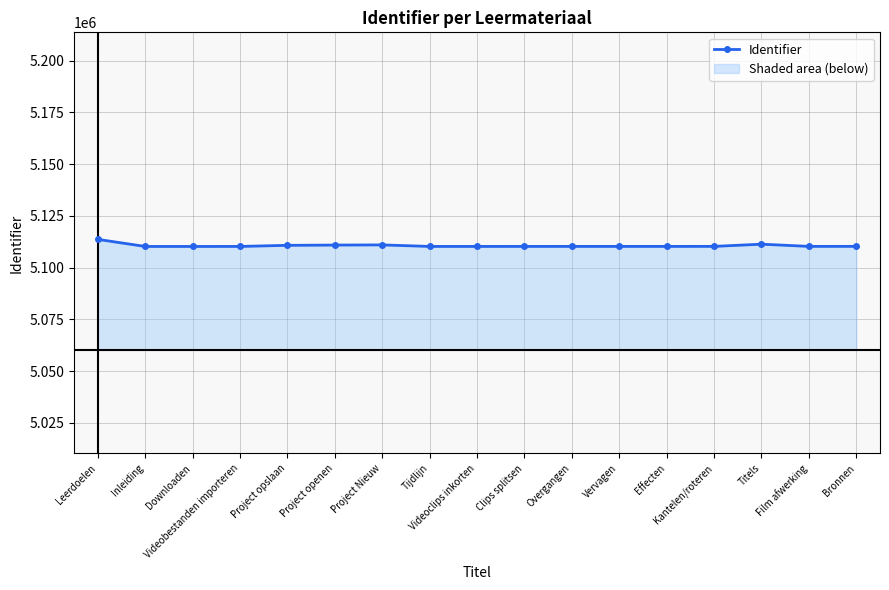

What is the sum of the values at Overgangen and Project Nieuw?

10221272